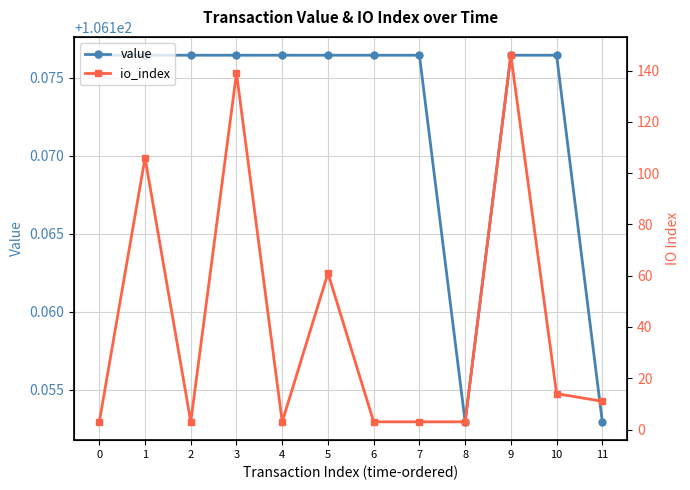

Does the chart have visible grid lines?

Yes